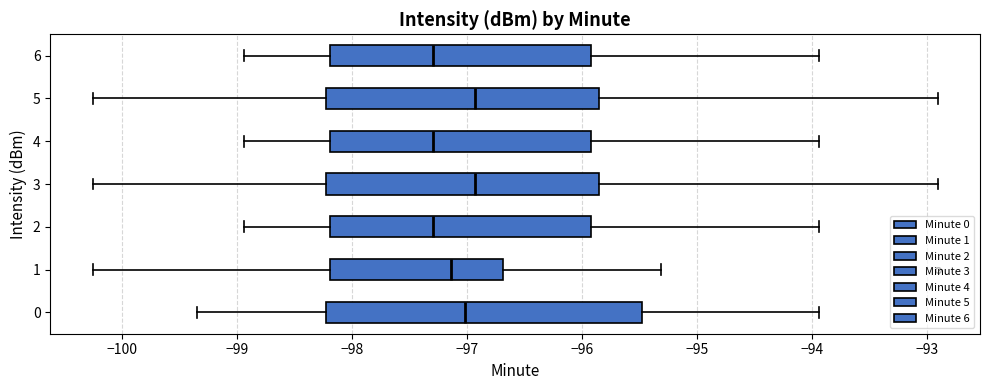

Reading bottom to top, transcribe this box plot: for each box, give where its median line is, the range the box spans, and where its two whiskers end, as read against the x-axis. The values are not printed on the chart, so give them approximately, as read against the axis.

0: median -97.0, box -98.2 to -95.5, whiskers -99.3 to -93.9
1: median -97.1, box -98.2 to -96.7, whiskers -100.3 to -95.3
2: median -97.3, box -98.2 to -95.9, whiskers -98.9 to -93.9
3: median -96.9, box -98.2 to -95.9, whiskers -100.3 to -92.9
4: median -97.3, box -98.2 to -95.9, whiskers -98.9 to -93.9
5: median -96.9, box -98.2 to -95.9, whiskers -100.3 to -92.9
6: median -97.3, box -98.2 to -95.9, whiskers -98.9 to -93.9